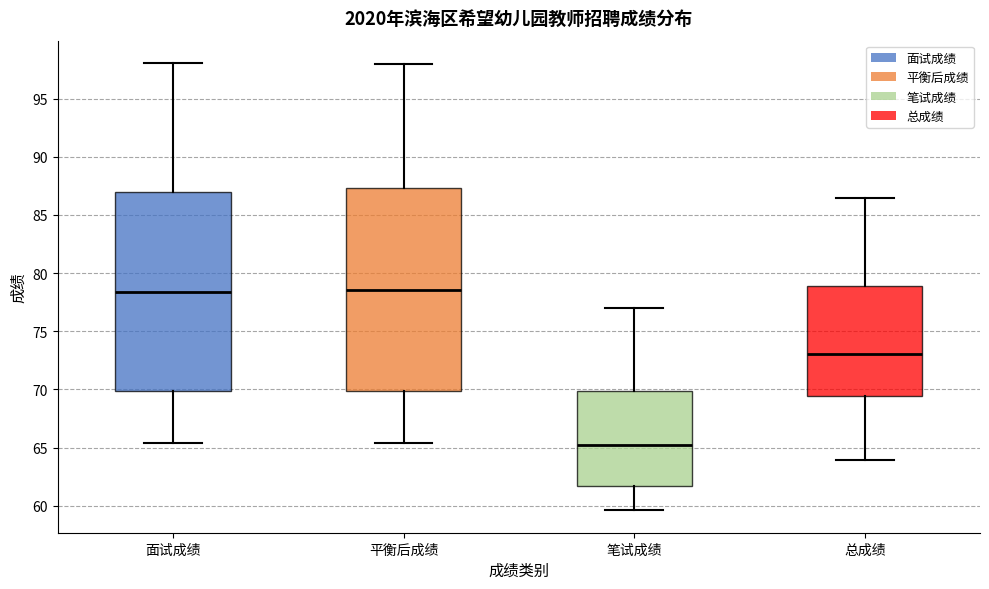

Reading left to right, read every box against the y-axis: the position of its median line, the range the box covers, and the ends of its whiskers. The values are not printed on the chart, so give them approximately, as read against the axis.

面试成绩: median 78.5, box 70.0 to 87.0, whiskers 65.5 to 98.0
平衡后成绩: median 78.5, box 70.0 to 87.5, whiskers 65.5 to 98.0
笔试成绩: median 65.0, box 61.5 to 70.0, whiskers 59.5 to 77.0
总成绩: median 73.0, box 69.5 to 79.0, whiskers 64.0 to 86.5